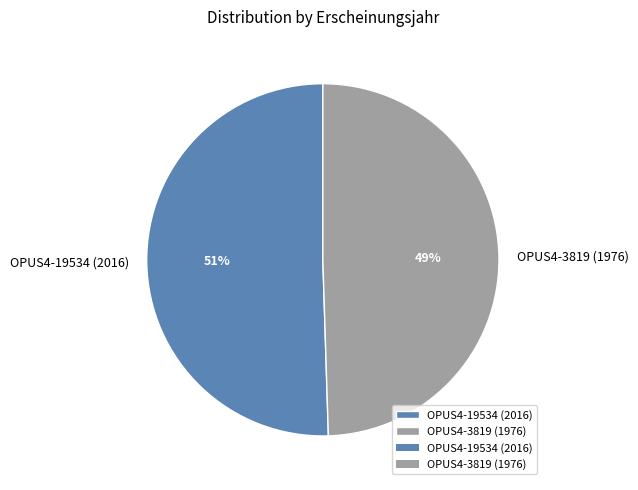

Is it true that OPUS4-19534 (2016) is 51% of the pie?

True